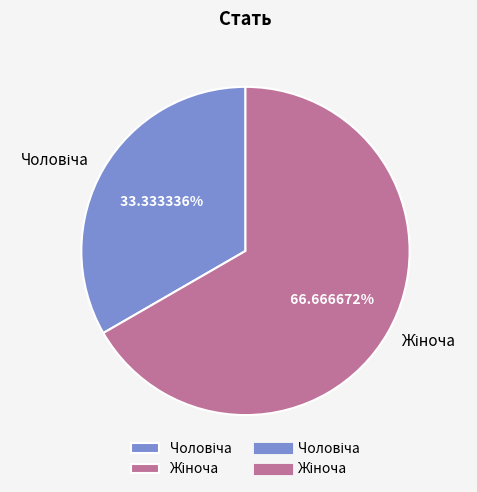

Is there a majority slice in this chart?

Yes